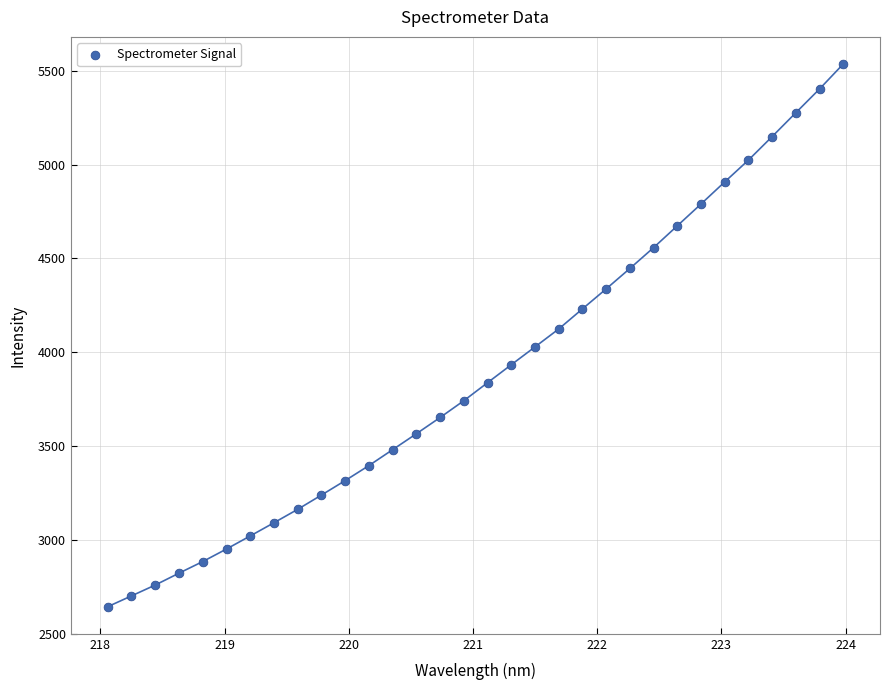

What is the range of Y values (max minus min)?

2891.0